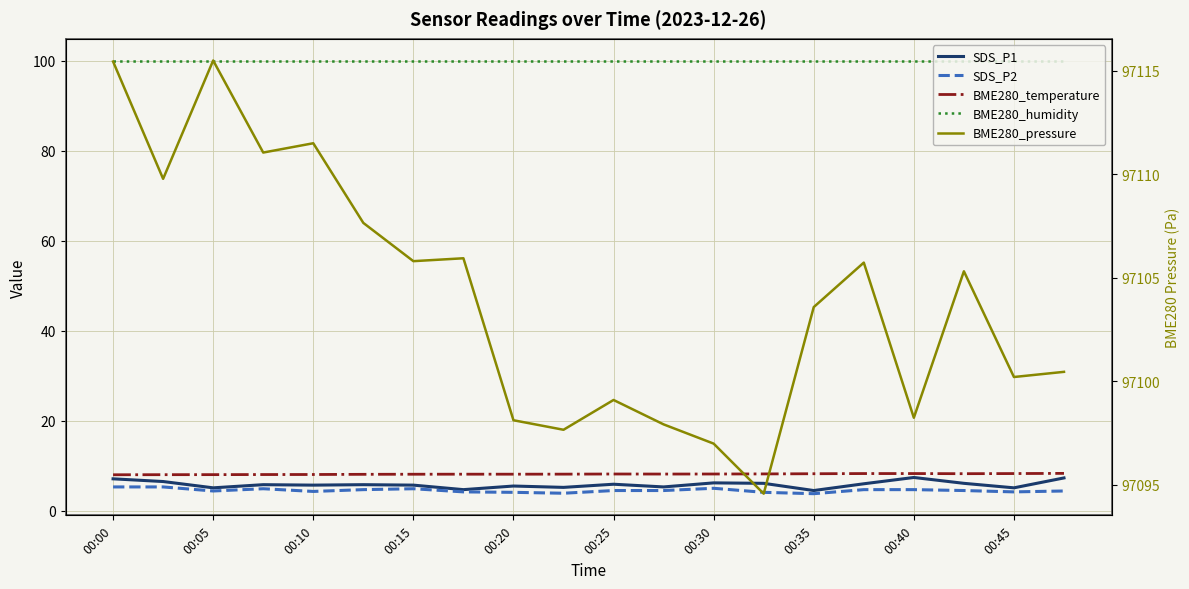

True or false: SDS_P2 and BME280_temperature cross at least once.

False